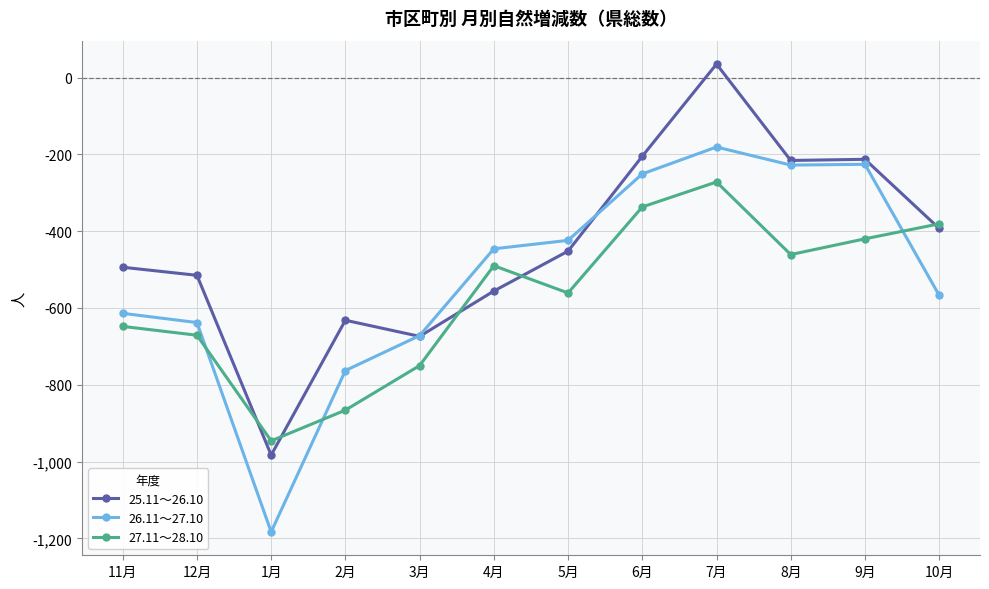

Which series has the largest range (max minus min)?

25.11～26.10